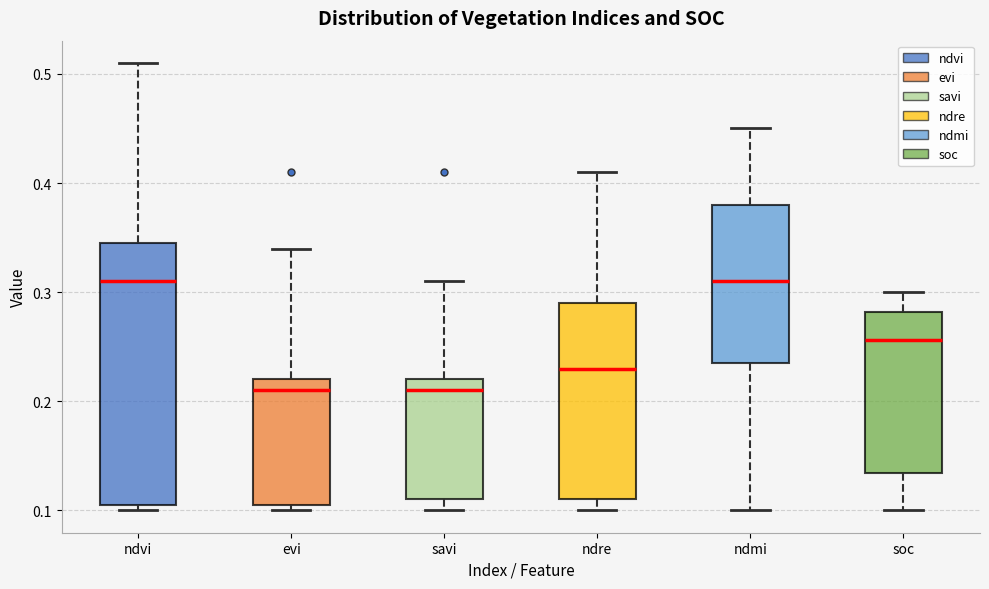

Reading left to right, transcribe this box plot: for each box, give where its median line is, the range the box spans, and where its two whiskers end, as read against the y-axis. The values are not printed on the chart, so give them approximately, as read against the axis.

ndvi: median 0.31, box 0.11 to 0.35, whiskers 0.10 to 0.51
evi: median 0.21, box 0.11 to 0.22, whiskers 0.10 to 0.34
savi: median 0.21, box 0.11 to 0.22, whiskers 0.10 to 0.31
ndre: median 0.23, box 0.11 to 0.29, whiskers 0.10 to 0.41
ndmi: median 0.31, box 0.24 to 0.38, whiskers 0.10 to 0.45
soc: median 0.26, box 0.13 to 0.28, whiskers 0.10 to 0.30